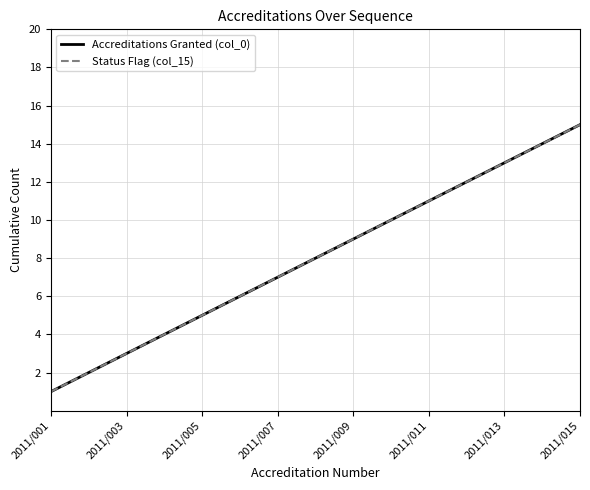

Is this an area chart (filled region under the line)?

No